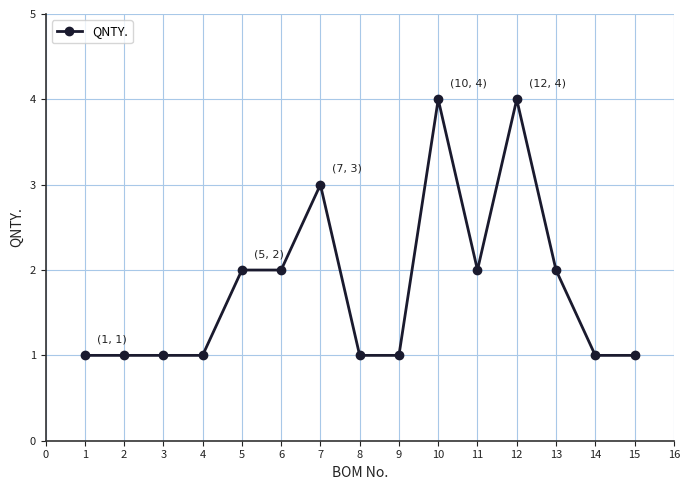

What is the value of the 8th point from the left?

1